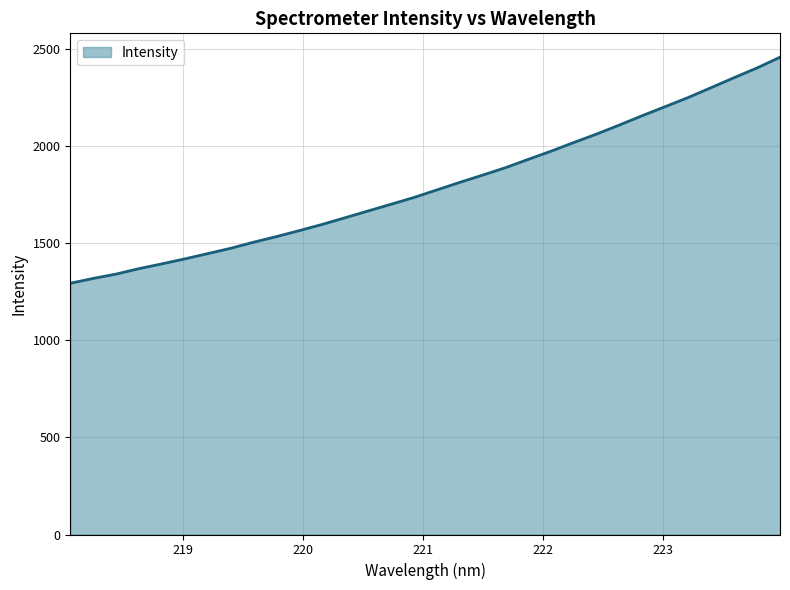

What is the smallest value displayed?

1294.2